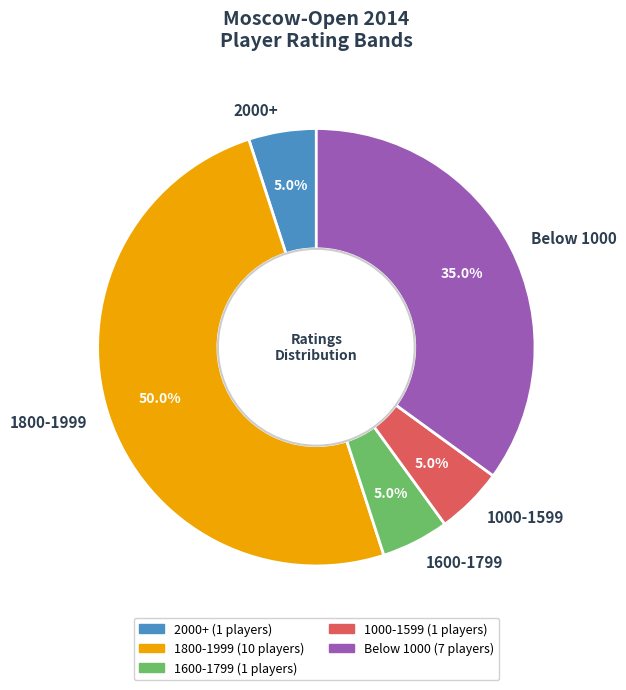

Does 1600-1799 represent more than half of the total?

No